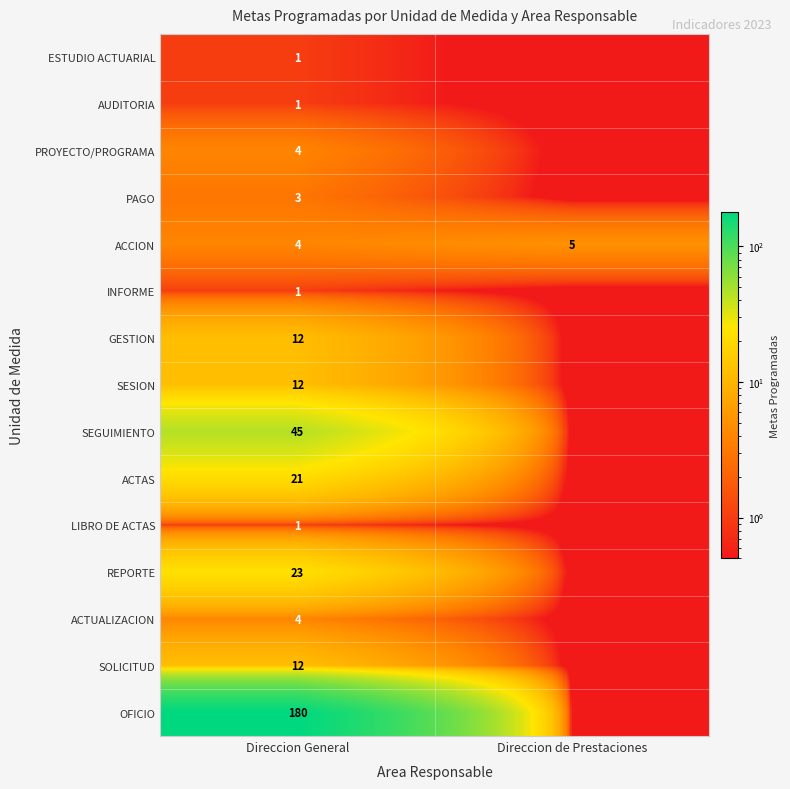

What is the sum of the ACCION values at Direccion de Prestaciones and Direccion General?

9.0